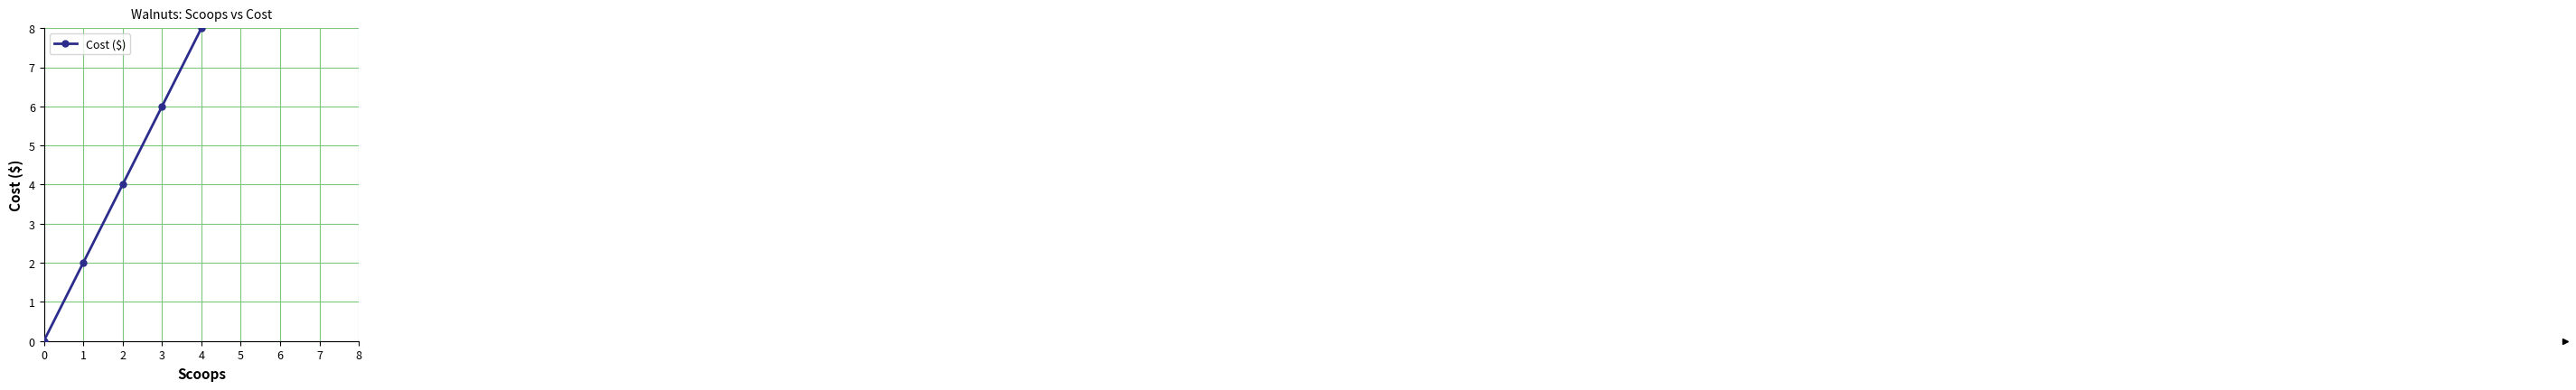

How many data points does each series have?

5